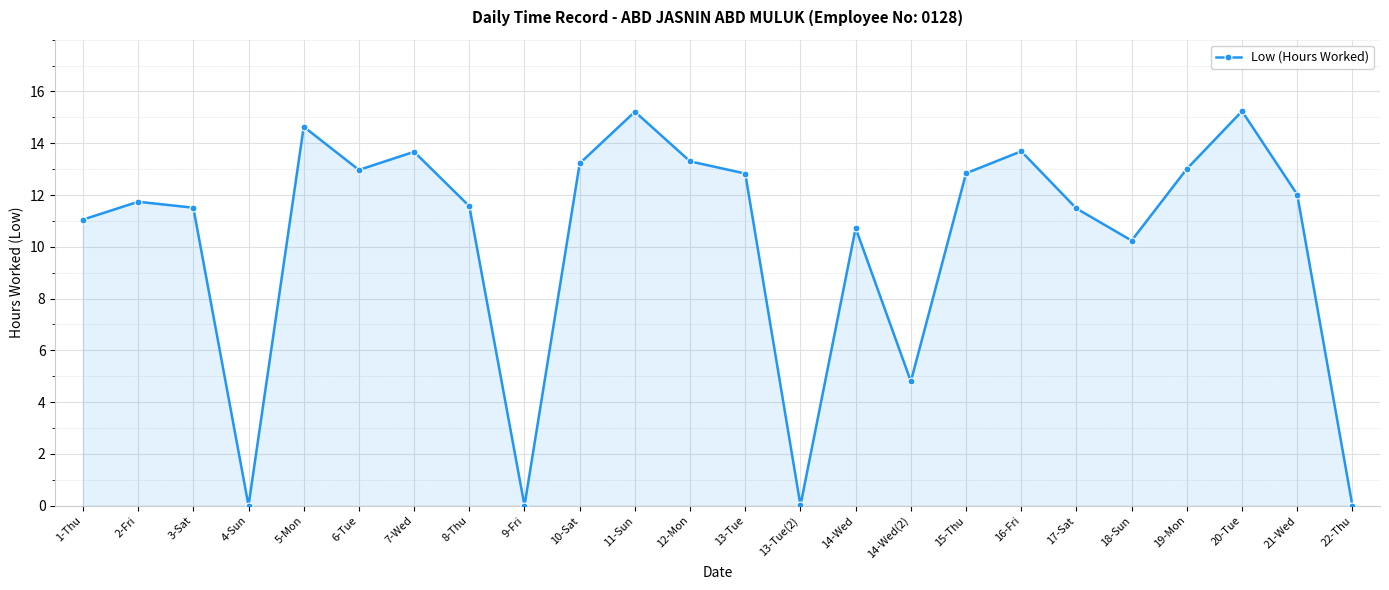

The chart shows a value of 15.2 at 17-Sat. True or false?

False